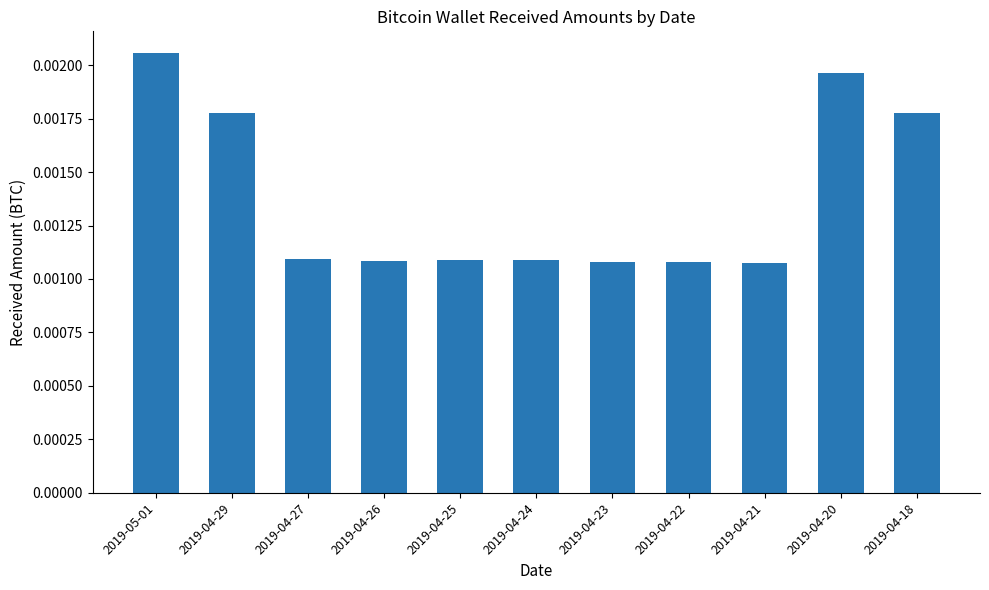

What is the label of the 1st bar from the left?

2019-05-01